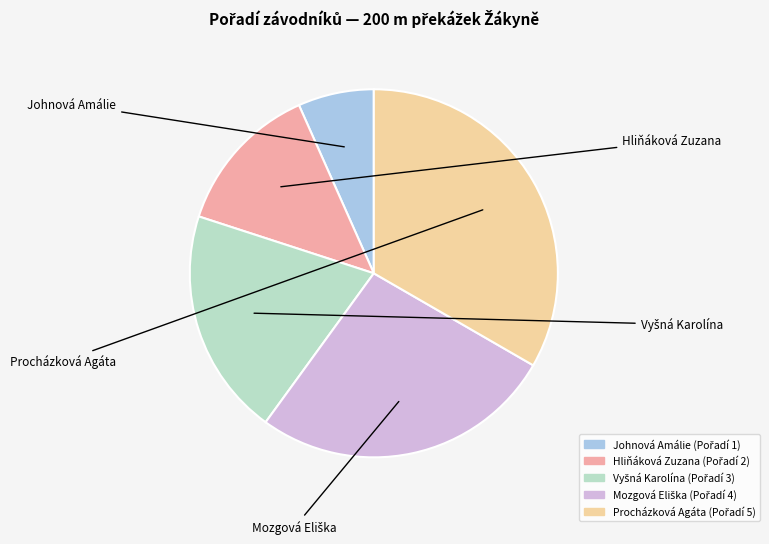

Approximately how many times larger is the value at Procházková Agáta compared to Johnová Amálie?

5.0